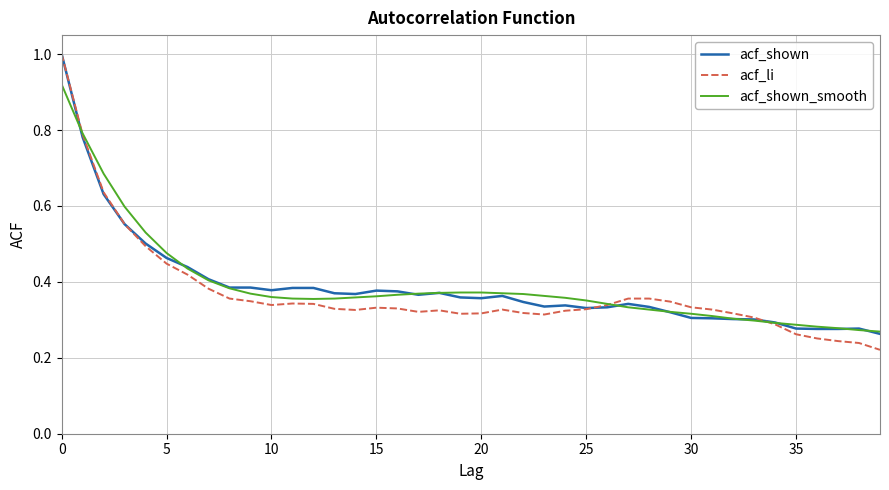

Which series has the largest range (max minus min)?

acf_li